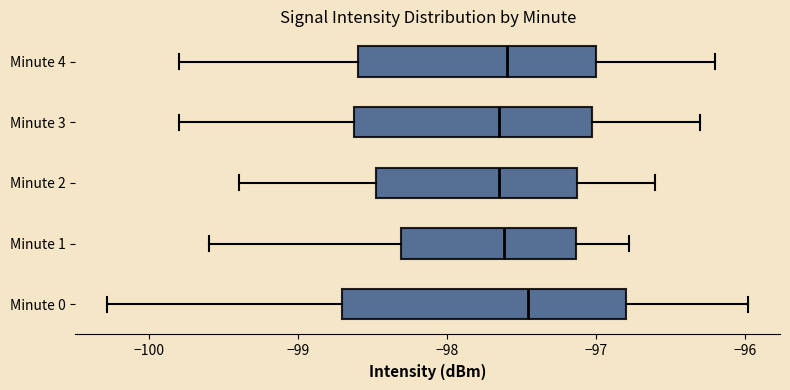

Where does the left whisker of the box for Minute 0 end on the x-axis? The values are not printed on the chart, so give them approximately, as read against the axis.

-100.3